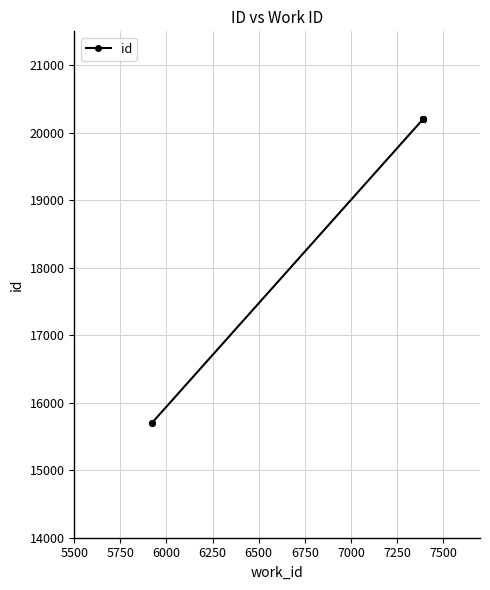

How many categories are shown in the chart?

10